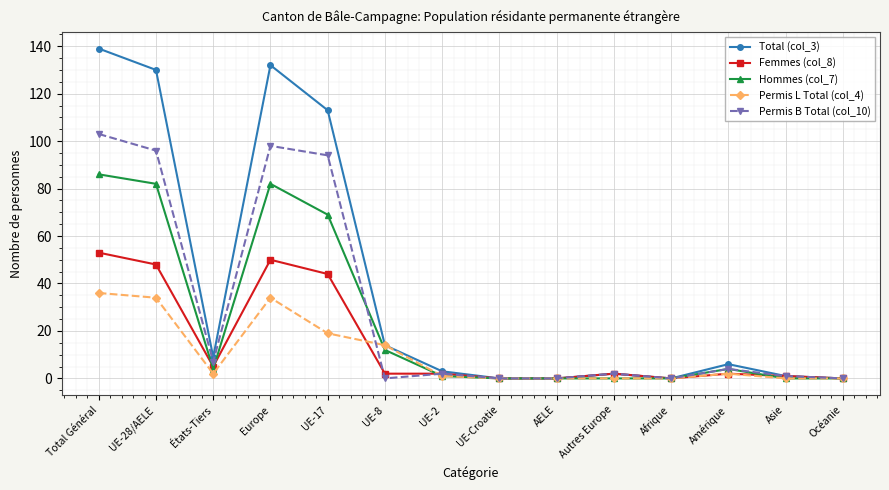

What is the label of the 6th point from the right?

AELE